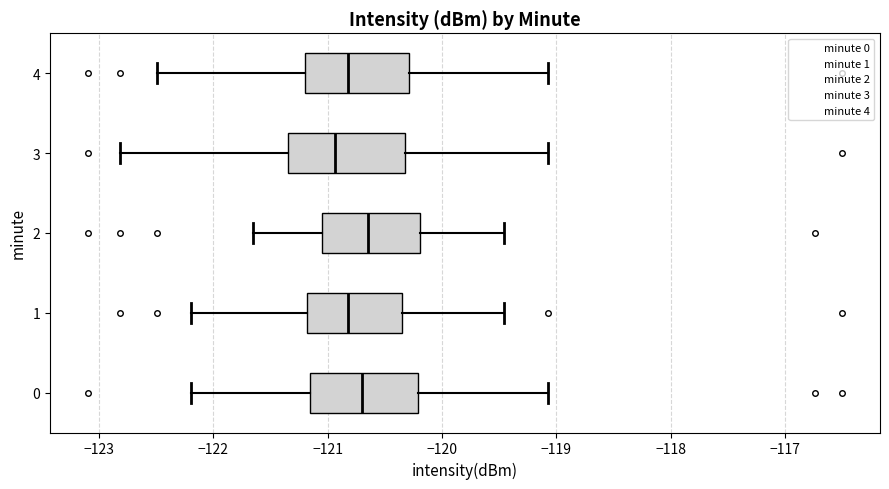

Where does the right whisker of the box at y = 3 end on the x-axis? The values are not printed on the chart, so give them approximately, as read against the axis.

-119.1